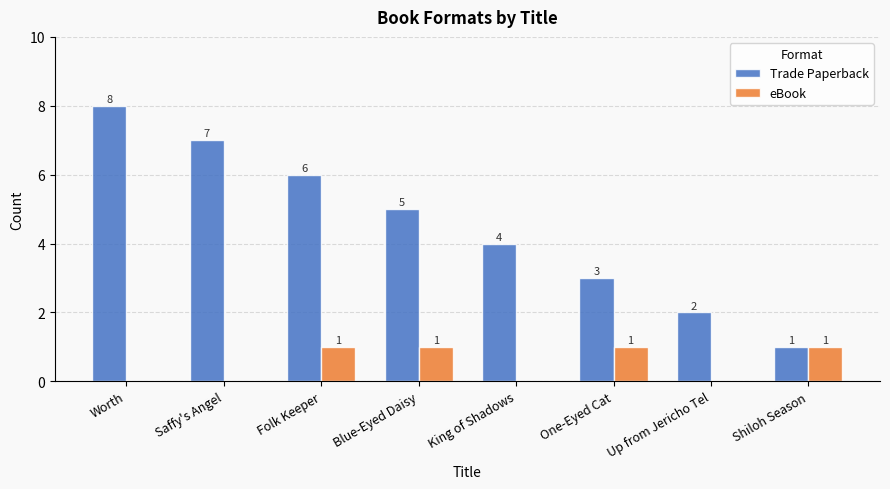

Which series changed the most between King of Shadows and Shiloh Season?

Trade Paperback